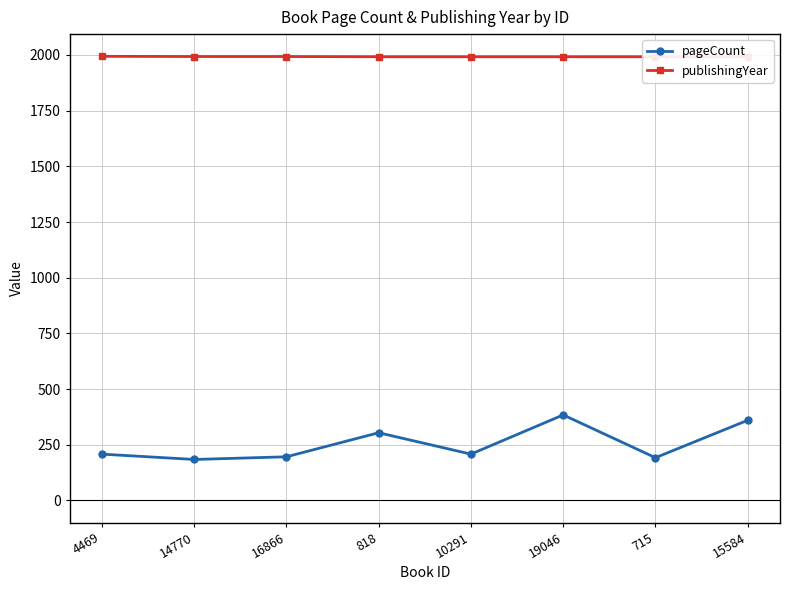

True or false: publishingYear and pageCount cross at least once.

False